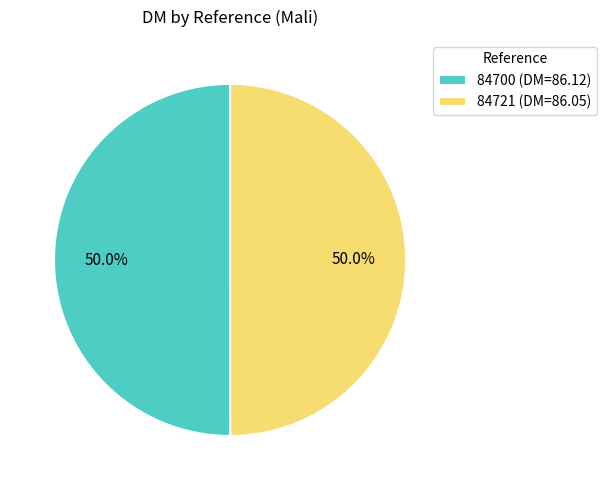

What is the ratio of the value at 84721 to the value at 84700?

1.0